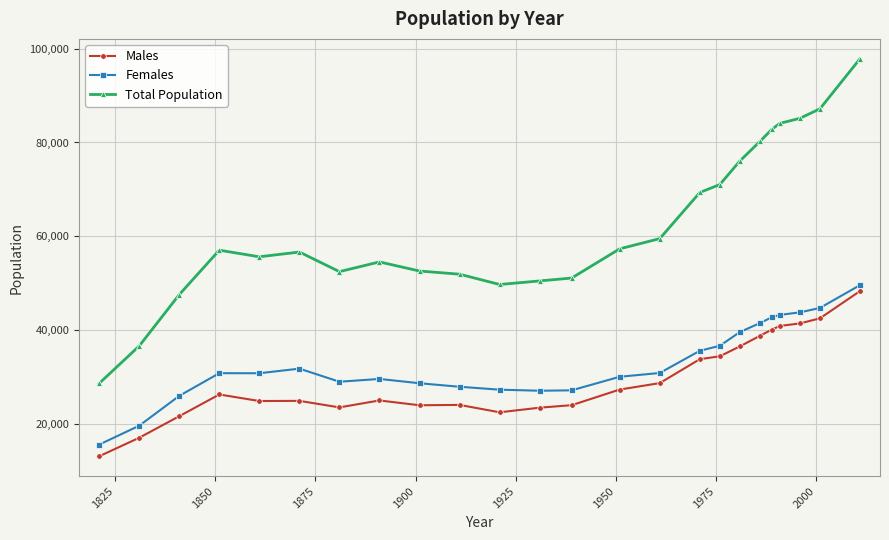

Which series has the largest total across all categories?

Total Population